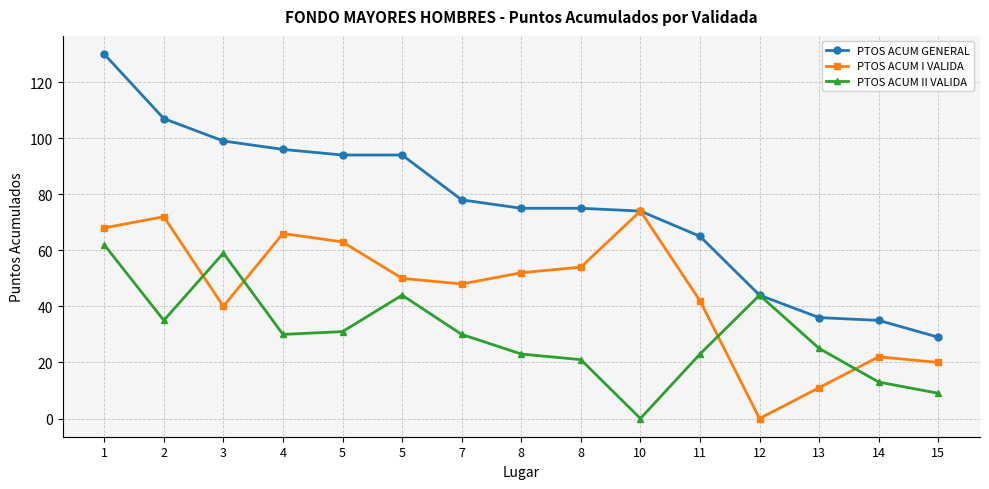

Is this an area chart (filled region under the line)?

No